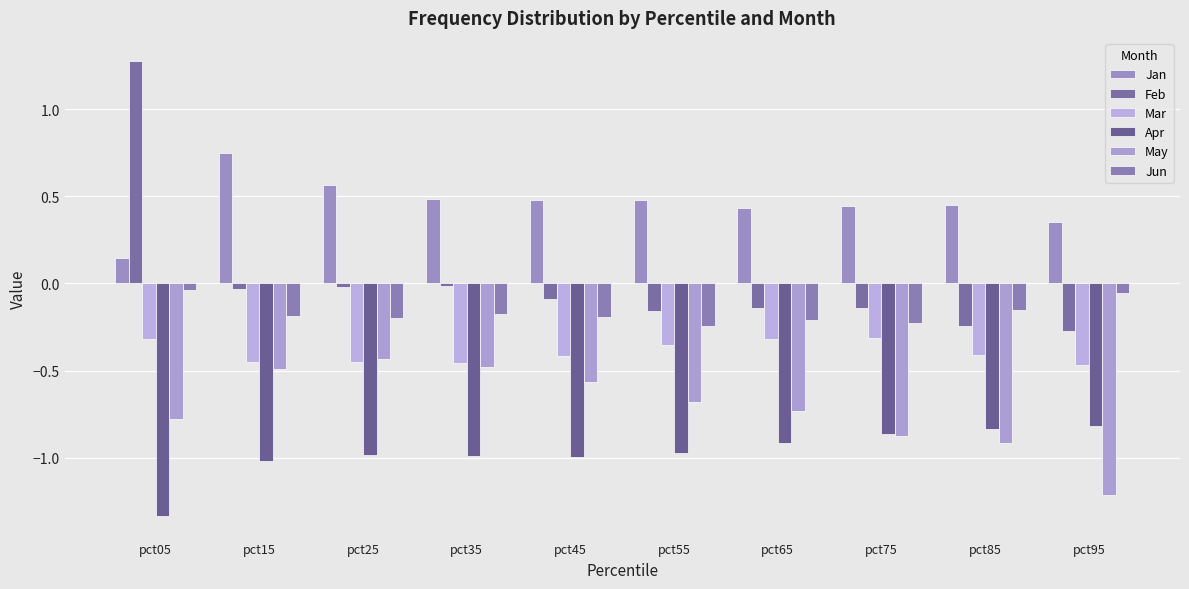

Which series has the largest range (max minus min)?

Feb